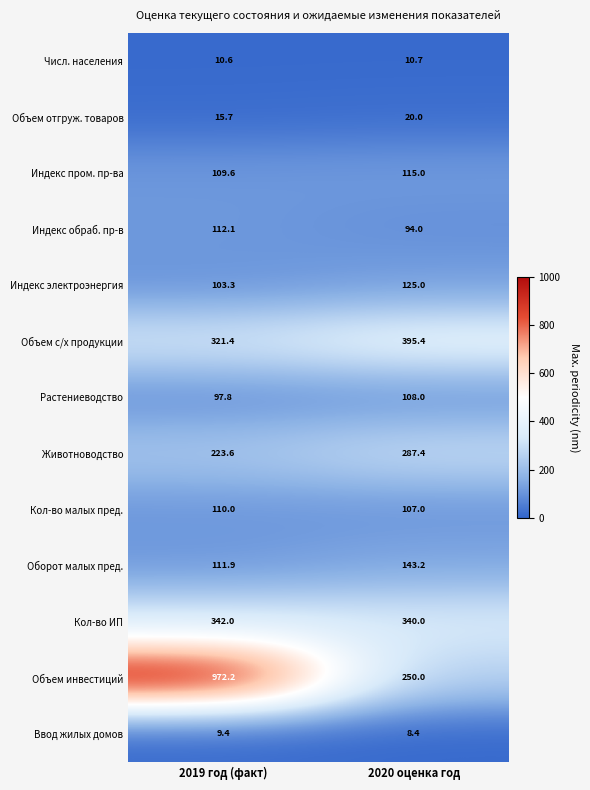

Reading left to right, list all the values displayed in this chart.

Числ. населения: 2019 год (факт)=10.6	2020 оценка год=10.7
Объем отгруж. товаров: 2019 год (факт)=15.7	2020 оценка год=20.0
Индекс пром. пр-ва: 2019 год (факт)=109.6	2020 оценка год=115.0
Индекс обраб. пр-в: 2019 год (факт)=112.1	2020 оценка год=94.0
Индекс электроэнергия: 2019 год (факт)=103.3	2020 оценка год=125.0
Объем с/х продукции: 2019 год (факт)=321.4	2020 оценка год=395.4
Растениеводство: 2019 год (факт)=97.8	2020 оценка год=108.0
Животноводство: 2019 год (факт)=223.6	2020 оценка год=287.4
Кол-во малых пред.: 2019 год (факт)=110.0	2020 оценка год=107.0
Оборот малых пред.: 2019 год (факт)=111.9	2020 оценка год=143.2
Кол-во ИП: 2019 год (факт)=342.0	2020 оценка год=340.0
Объем инвестиций: 2019 год (факт)=972.2	2020 оценка год=250.0
Ввод жилых домов: 2019 год (факт)=9.4	2020 оценка год=8.4